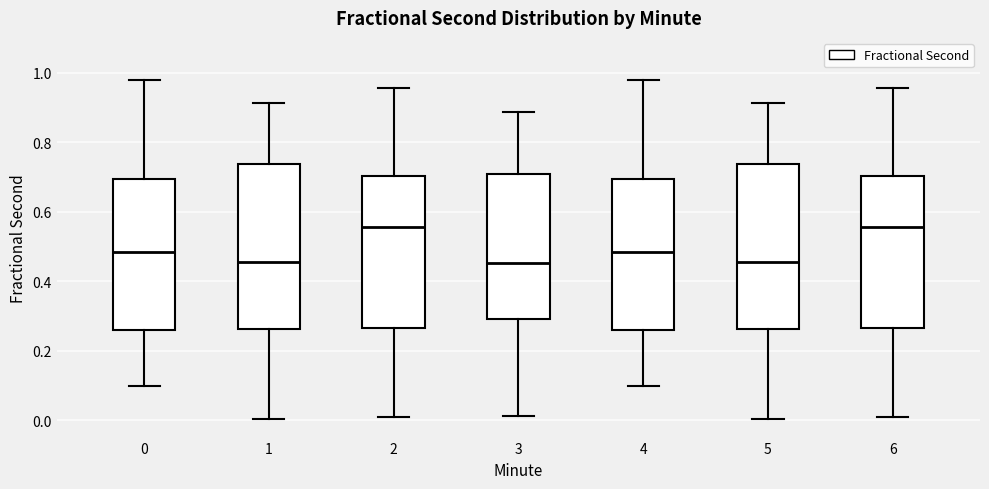

Reading left to right, read every box against the y-axis: the position of its median line, the range the box covers, and the ends of its whiskers. The values are not printed on the chart, so give them approximately, as read against the axis.

0: median 0.48, box 0.26 to 0.70, whiskers 0.10 to 0.98
1: median 0.46, box 0.26 to 0.74, whiskers 0.00 to 0.92
2: median 0.56, box 0.26 to 0.70, whiskers 0.00 to 0.96
3: median 0.46, box 0.30 to 0.70, whiskers 0.02 to 0.88
4: median 0.48, box 0.26 to 0.70, whiskers 0.10 to 0.98
5: median 0.46, box 0.26 to 0.74, whiskers 0.00 to 0.92
6: median 0.56, box 0.26 to 0.70, whiskers 0.00 to 0.96